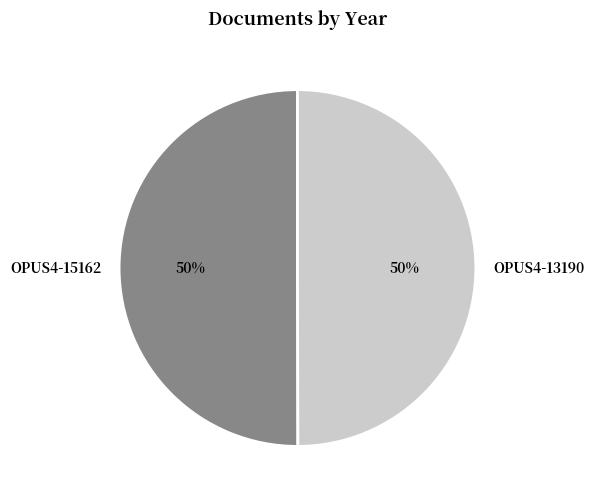

Approximately how many times larger is the value at OPUS4-13190 compared to OPUS4-15162?

1.0